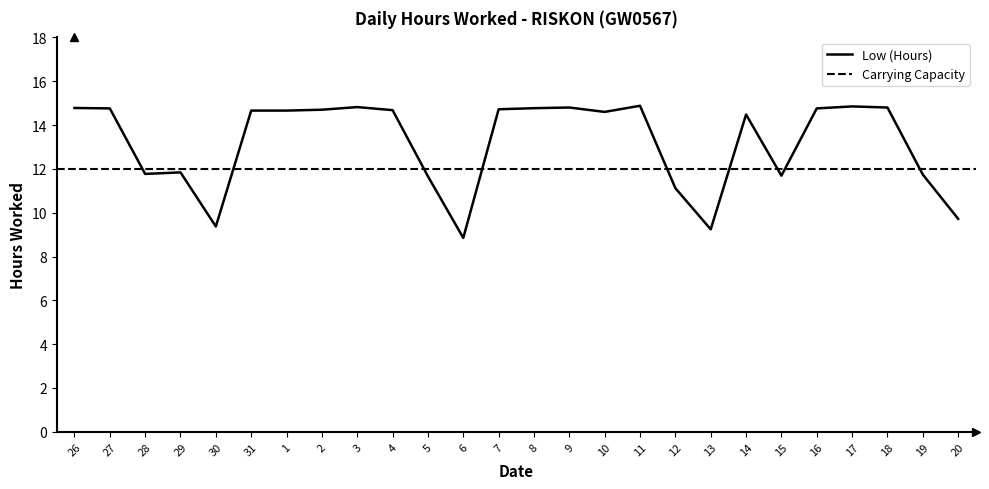

Reading right to left, extract all data points from this chart.

9.7	11.7	14.8	14.8	14.8	11.7	14.5	9.2	11.1	14.9	14.6	14.8	14.8	14.7	8.8	11.7	14.7	14.8	14.7	14.7	14.7	9.4	11.8	11.8	14.8	14.8